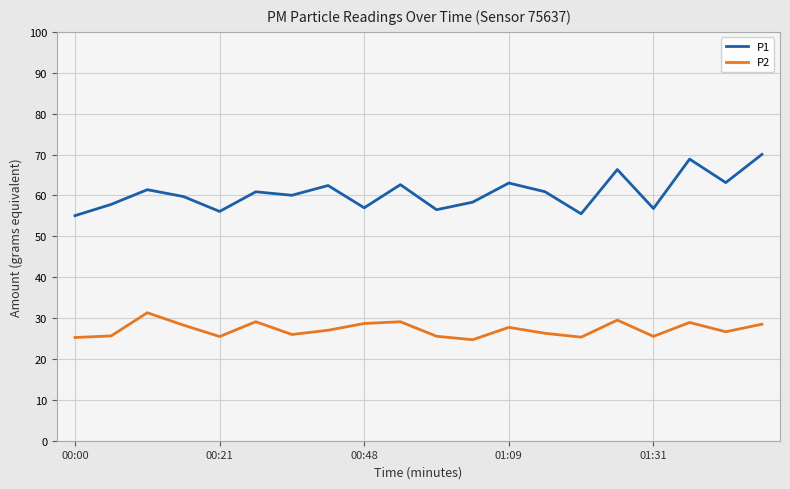

True or false: P1 and P2 intersect in this chart.

False